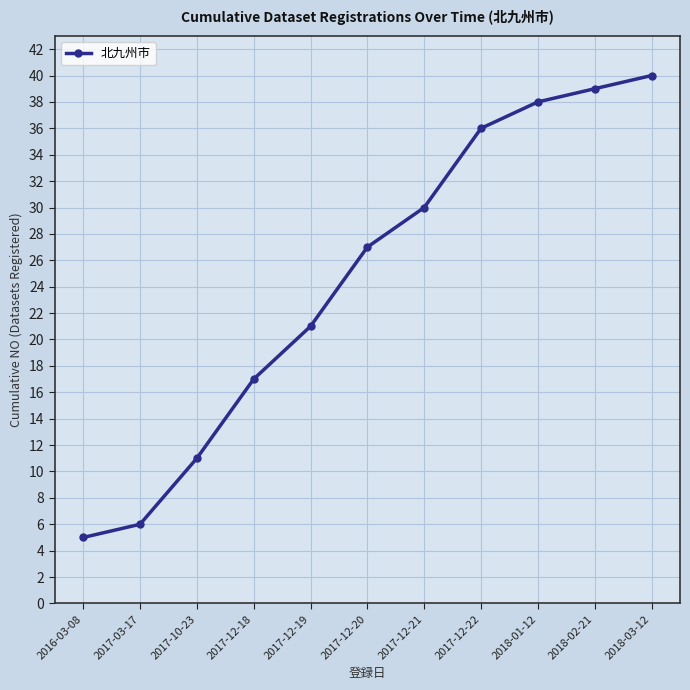

What position from the right is 2017-10-23?

9